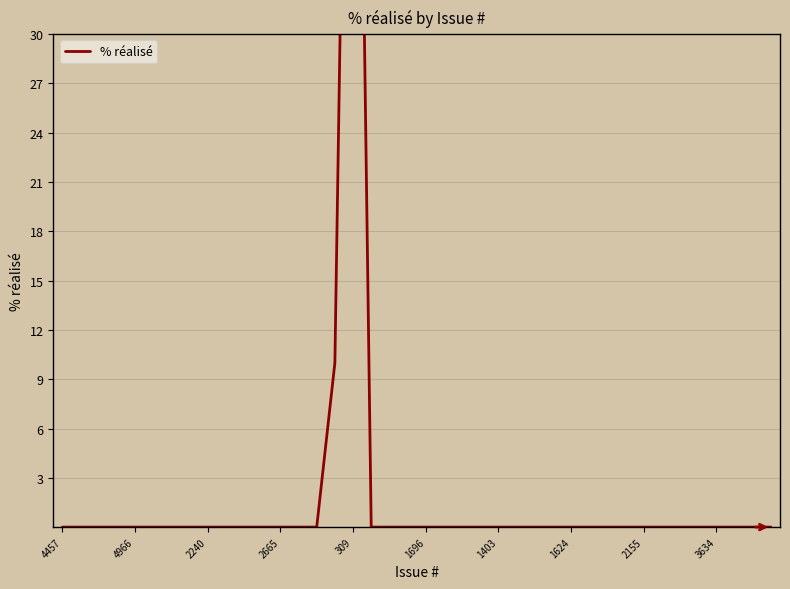

Reading right to left, what are all the values shown in this chart?

0	0	0	0	0	0	0	0	0	0	0	0	0	0	0	0	0	0	0	0	0	0	0	80	10	0	0	0	0	0	0	0	0	0	0	0	0	0	0	0